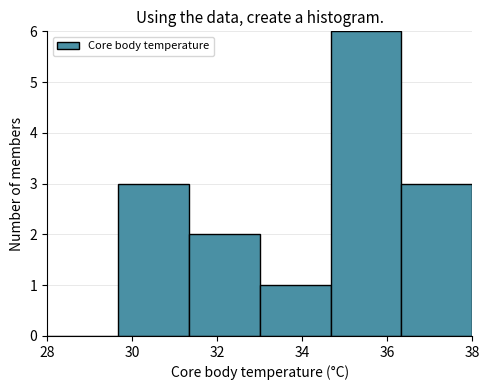

Reading left to right, transcribe this chart: for each bar, give the range it covers on the x-axis and its height. Neither the bar edges nor the heights are printed on the chart, so give them approximately, as read against the axes.

28.0 to 29.6: 0
29.6 to 31.4: 3
31.4 to 33.0: 2
33.0 to 34.6: 1
34.6 to 36.4: 6
36.4 to 38.0: 3